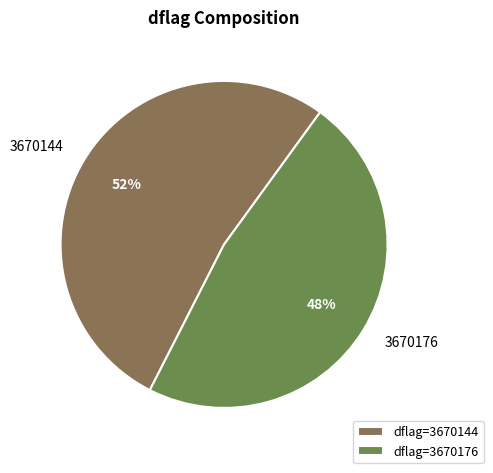

To the nearest percent, what is the combined percentage of 3670176 and 3670144?

100%